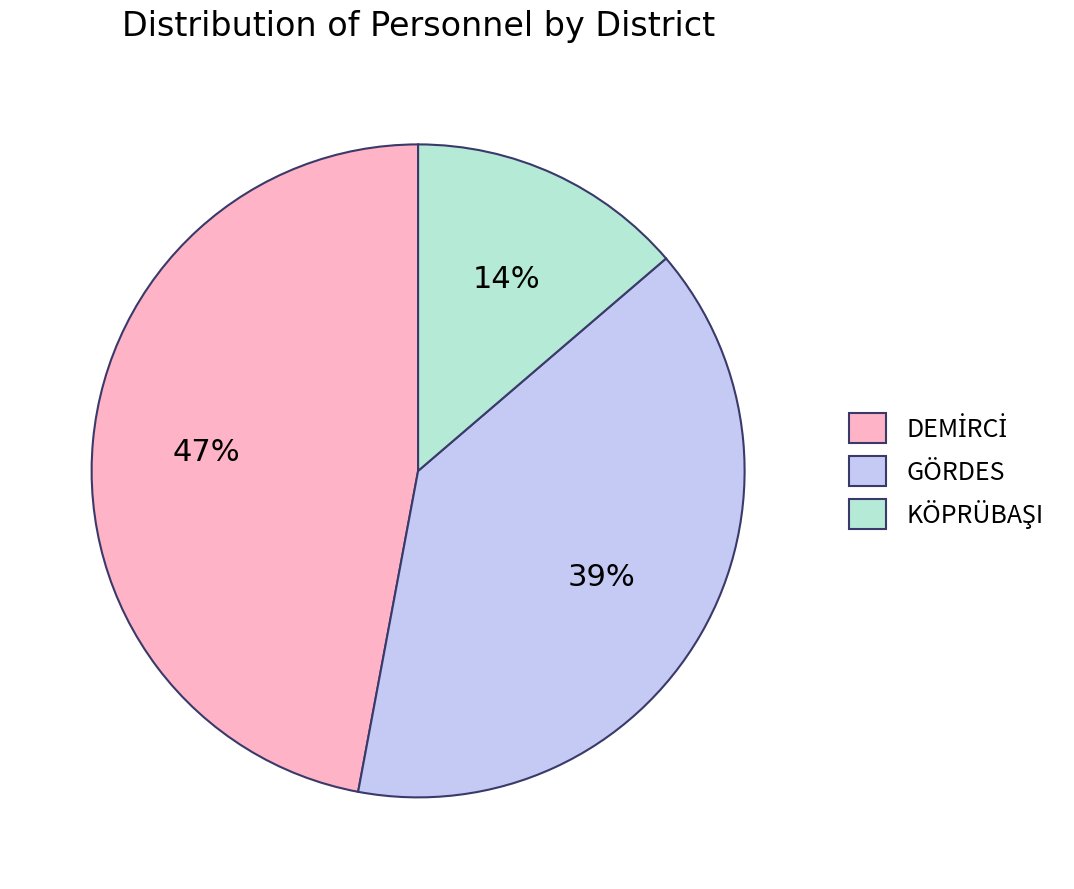

To the nearest percent, what is the difference between the largest and smallest slice percentages?

33%